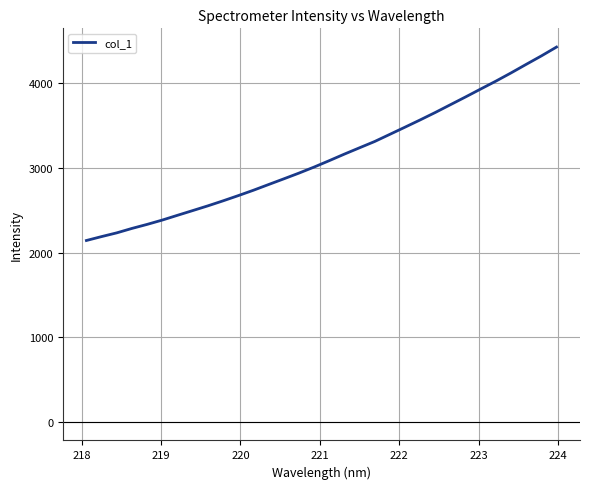

What is the difference between the maximum and minimum values?

2287.4